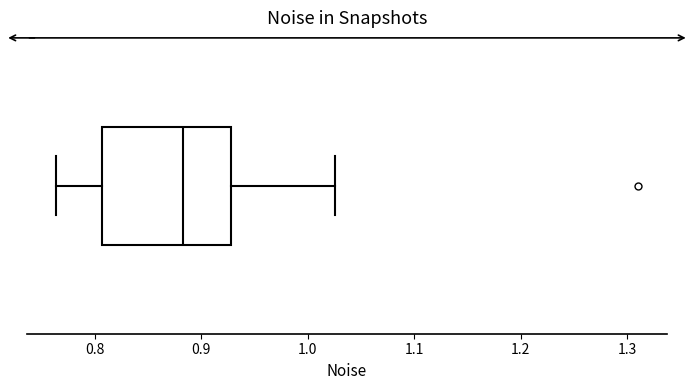

Where is the right edge of the box on the x-axis? The values are not printed on the chart, so give them approximately, as read against the axis.

0.93